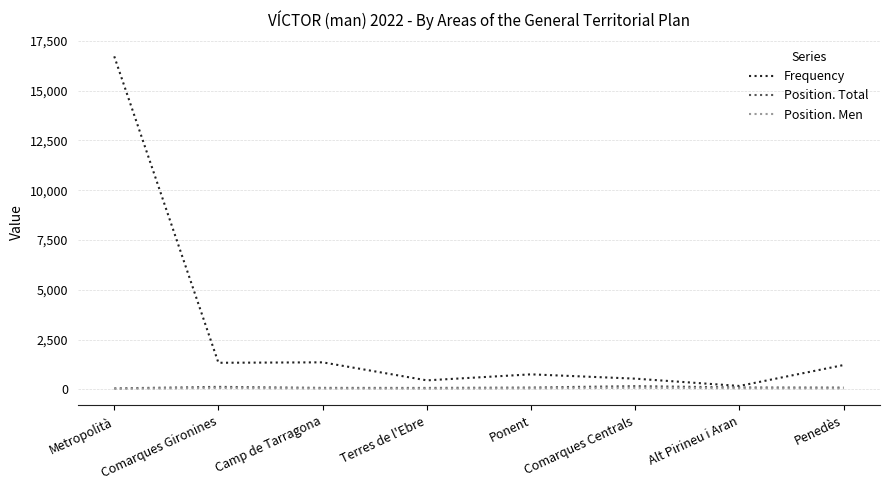

Is it true that Frequency equals 1332 at Comarques Gironines?

True